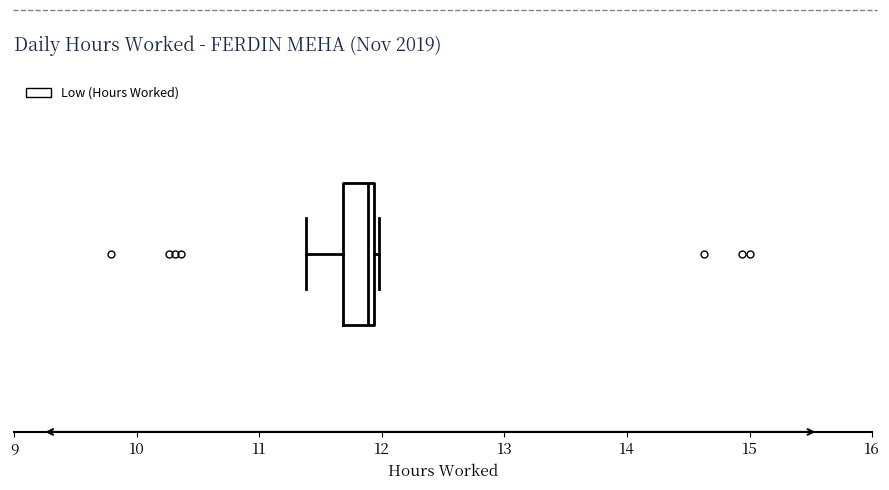

Read this box plot against the x-axis: the position of the median line, the range covered by the box, and the ends of both whiskers. The values are not printed on the chart, so give them approximately, as read against the axis.

median 11.9 (just left of the box's right edge), box 11.7 to 11.9, whiskers 11.4 to 12.0